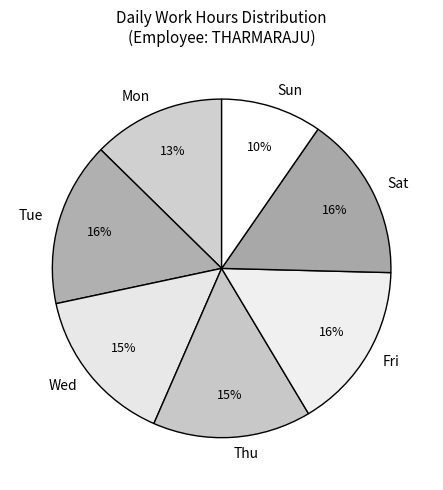

Which has a higher value, Mon or Tue?

Tue